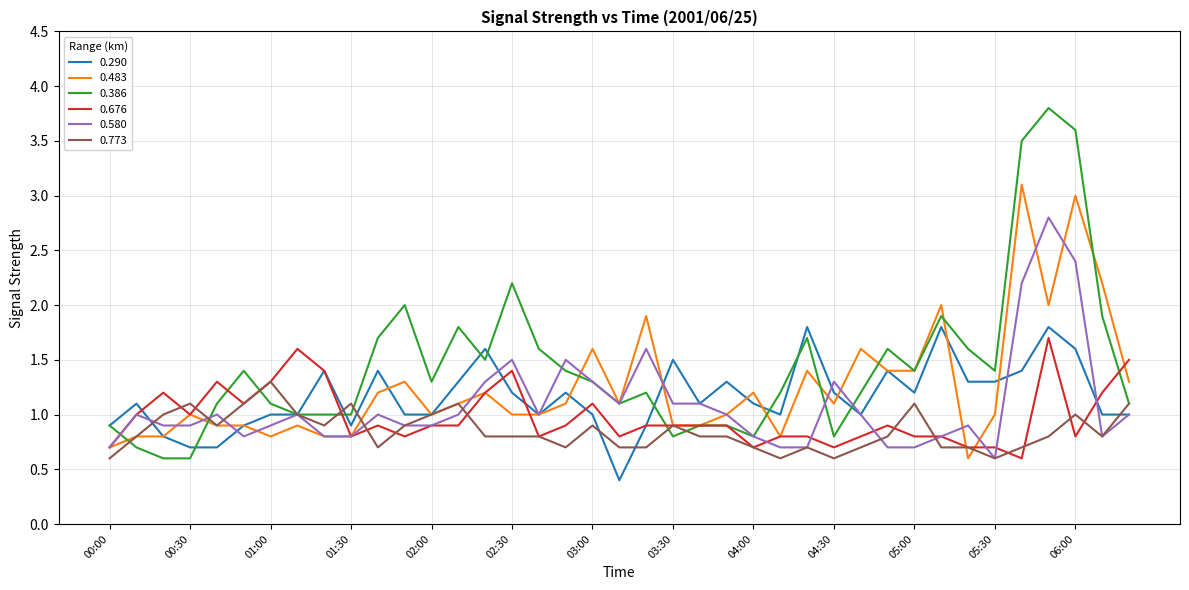

True or false: 0.773 has more than 0 points higher than both neighbors.

True